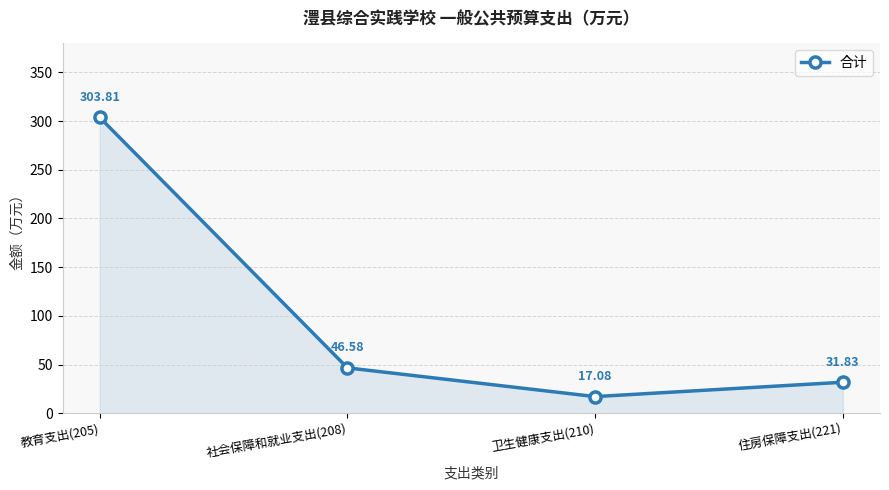

What is the value of the 4th point from the left?

31.8